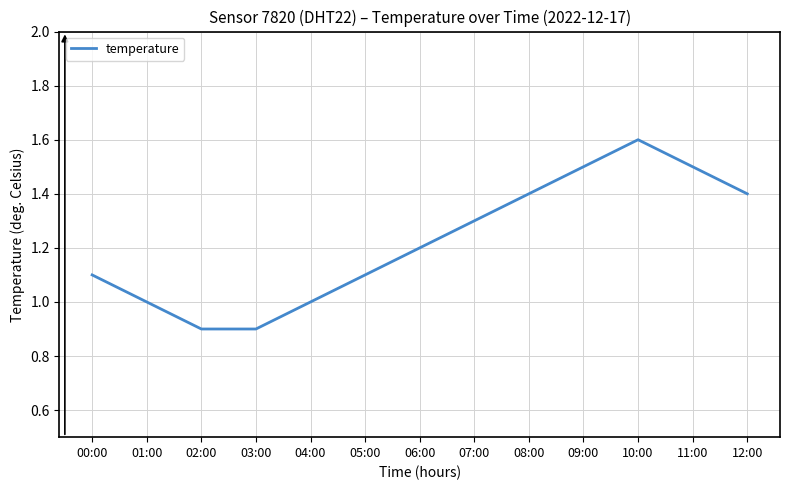

What is the minimum value shown in the chart?

0.9